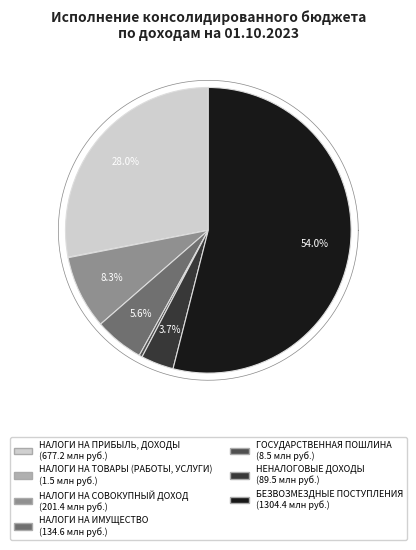

Is it true that НЕНАЛОГОВЫЕ ДОХОДЫ is 14% of the pie?

False